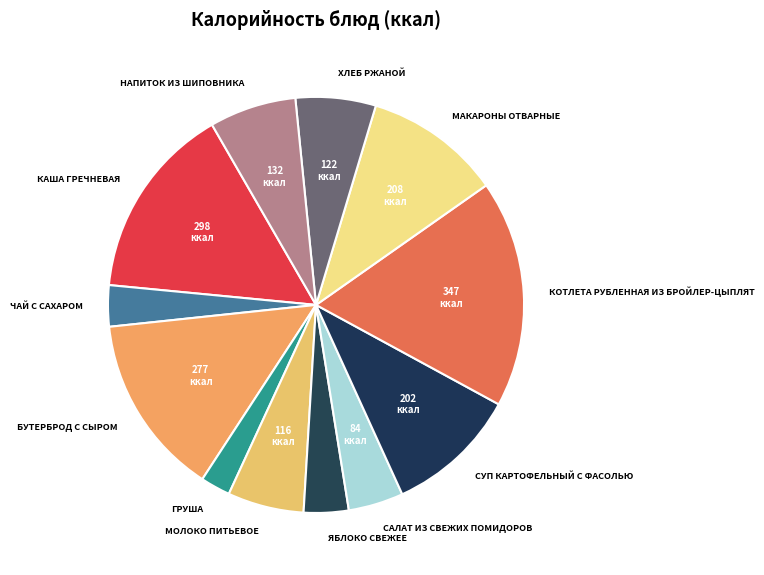

Is there a majority slice in this chart?

No